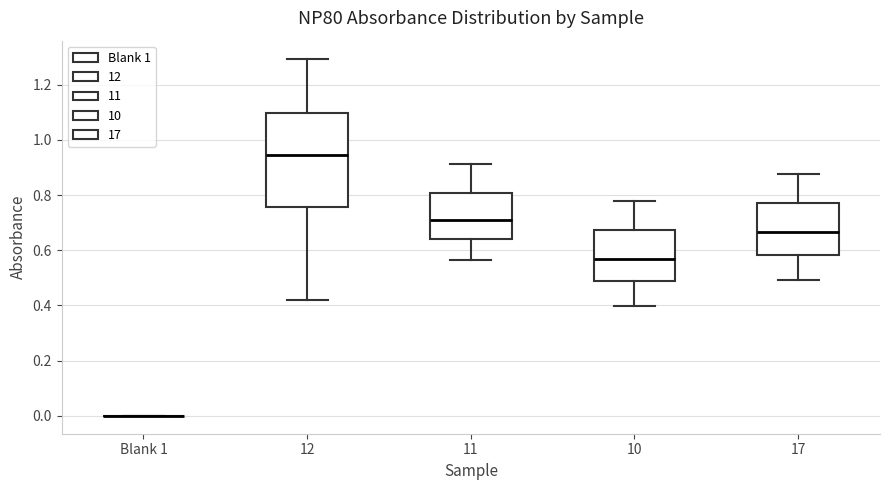

Reading left to right, transcribe this box plot: for each box, give where its median line is, the range the box spans, and where its two whiskers end, as read against the y-axis. The values are not printed on the chart, so give them approximately, as read against the axis.

Blank 1: box collapsed to a line at 0.00, whiskers 0.00 to 0.00
12: median 0.94, box 0.76 to 1.10, whiskers 0.42 to 1.30
11: median 0.70, box 0.64 to 0.80, whiskers 0.56 to 0.92
10: median 0.56, box 0.48 to 0.68, whiskers 0.40 to 0.78
17: median 0.66, box 0.58 to 0.78, whiskers 0.50 to 0.88